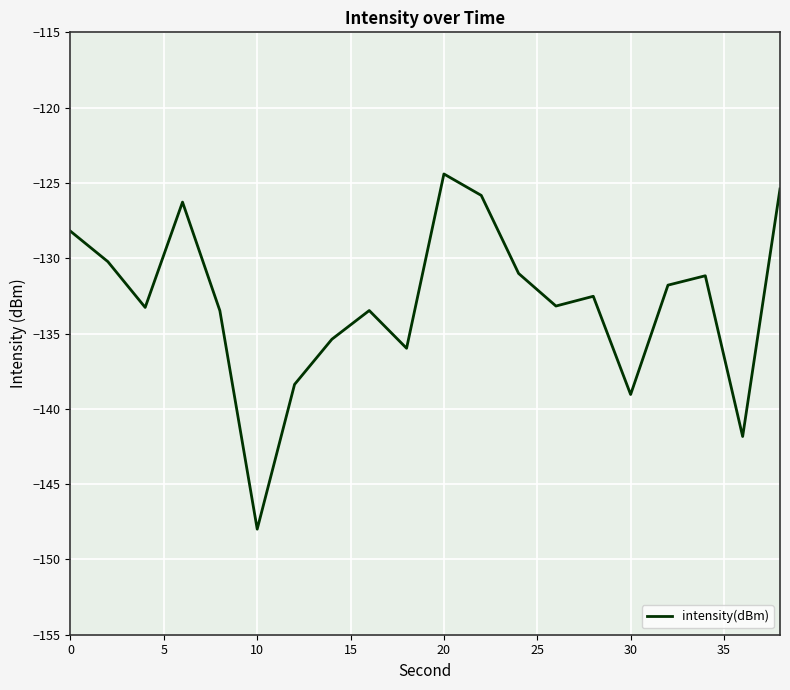

What is the difference between the maximum and minimum values?

23.6